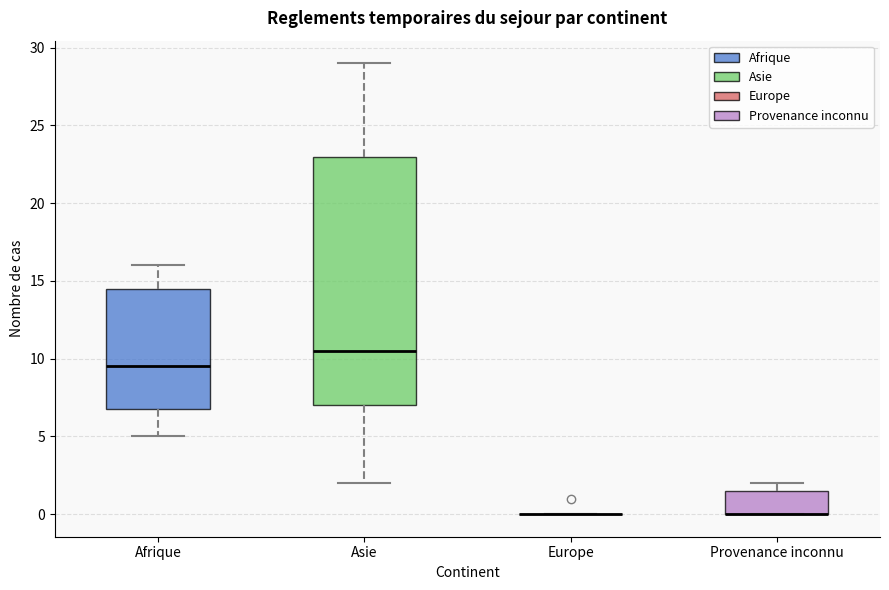

Where is the lower edge of the box for Provenance inconnu on the y-axis? The values are not printed on the chart, so give them approximately, as read against the axis.

0.0